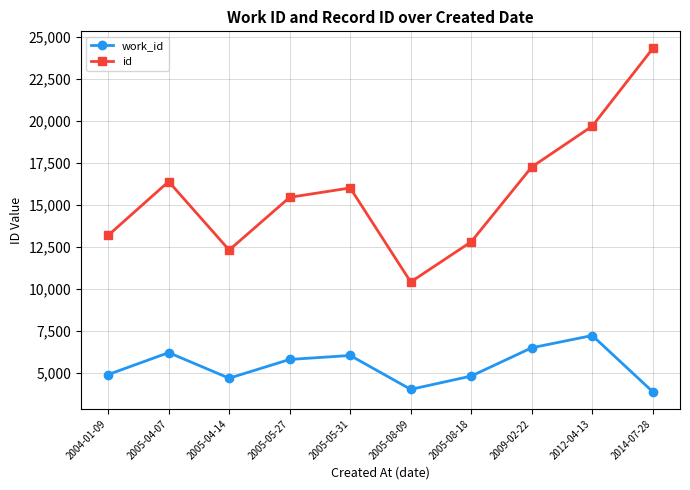

Which category has the highest value in the work_id series?

2012-04-13